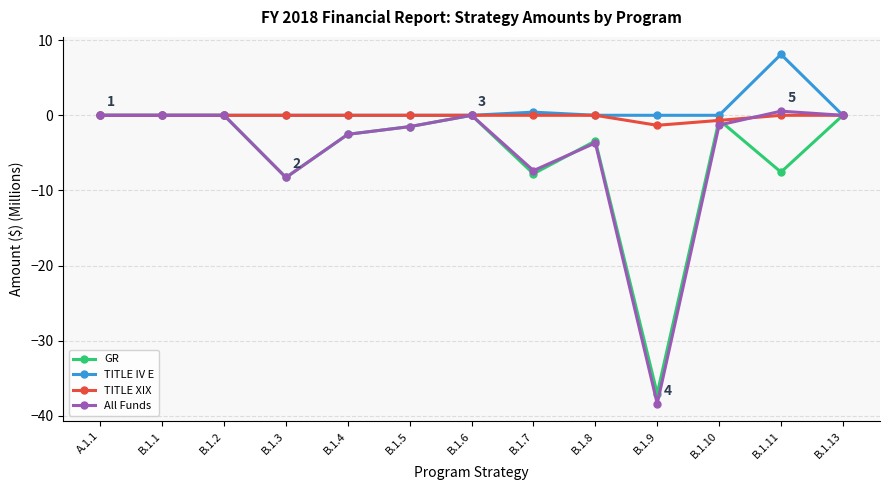

Which series has the largest range (max minus min)?

All Funds